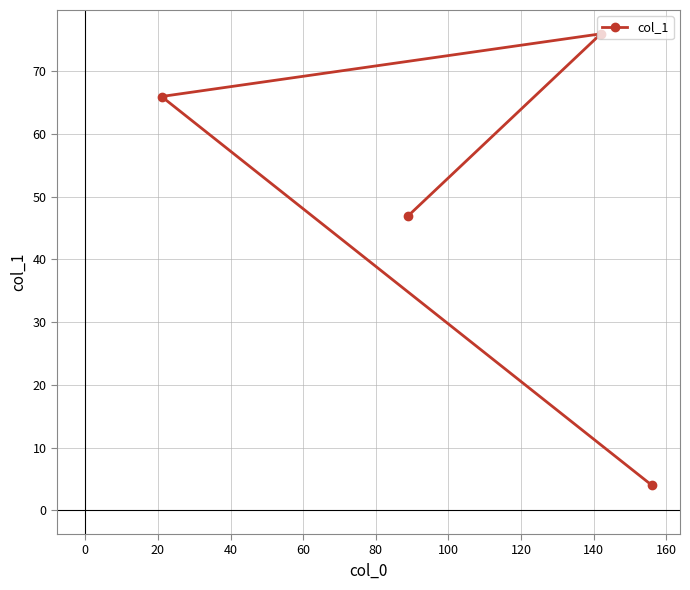

What is the maximum value shown in the chart?

76